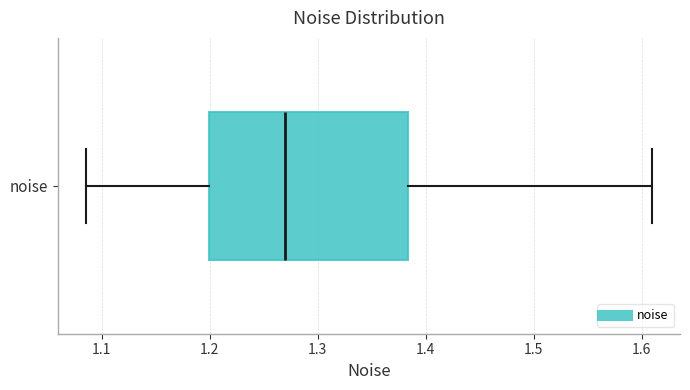

Where is the left edge of the box for noise on the x-axis? The values are not printed on the chart, so give them approximately, as read against the axis.

1.20